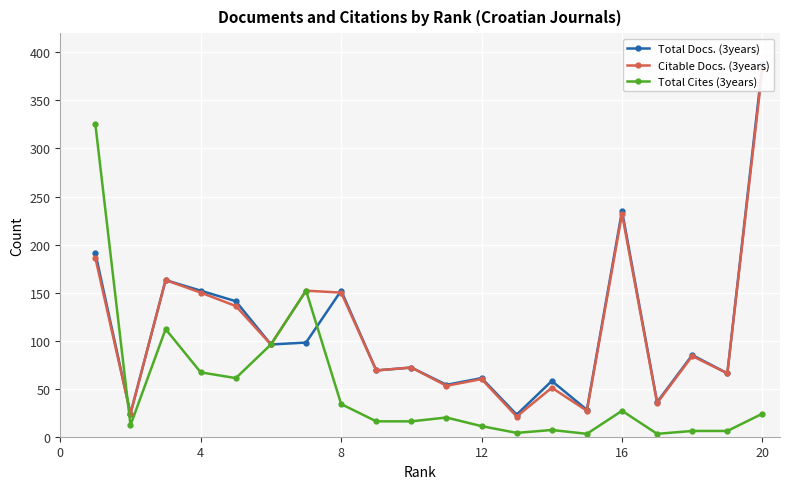

True or false: Citable Docs. (3years) has a value of 37 at 9.

False